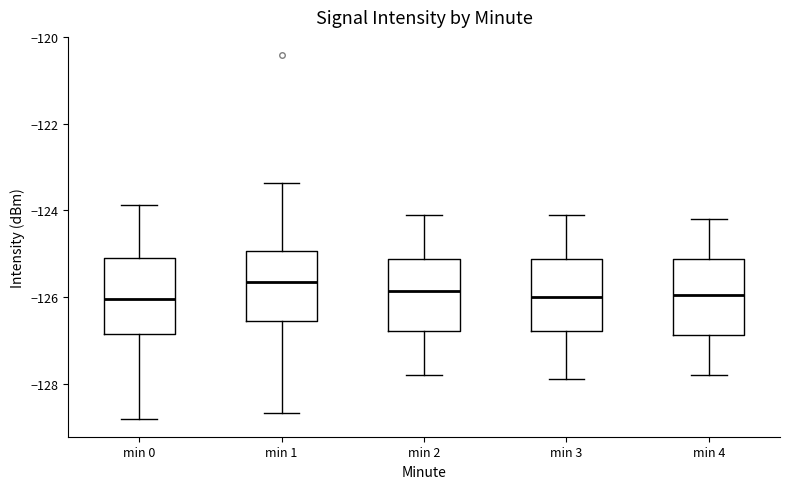

Reading left to right, read every box against the y-axis: the position of its median line, the range the box covers, and the ends of its whiskers. The values are not printed on the chart, so give them approximately, as read against the axis.

min 0: median -126.0, box -126.8 to -125.0, whiskers -128.8 to -123.8
min 1: median -125.6, box -126.6 to -125.0, whiskers -128.6 to -123.4
min 2: median -125.8, box -126.8 to -125.2, whiskers -127.8 to -124.0
min 3: median -126.0, box -126.8 to -125.2, whiskers -127.8 to -124.0
min 4: median -126.0, box -126.8 to -125.2, whiskers -127.8 to -124.2